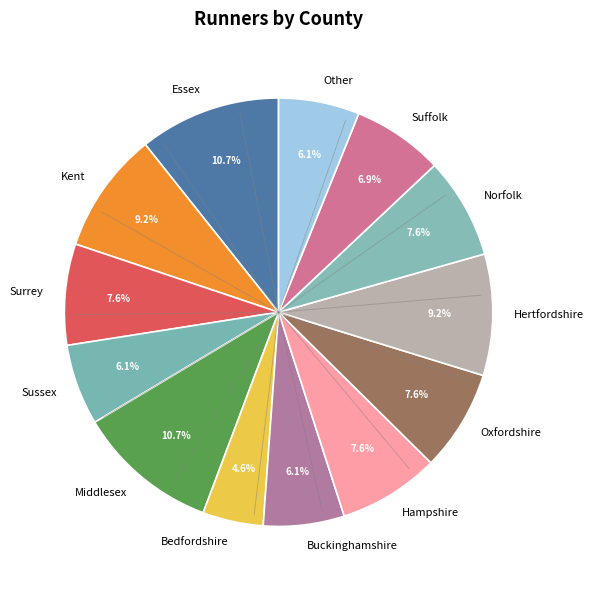

Count the number of slices in the pie.

13